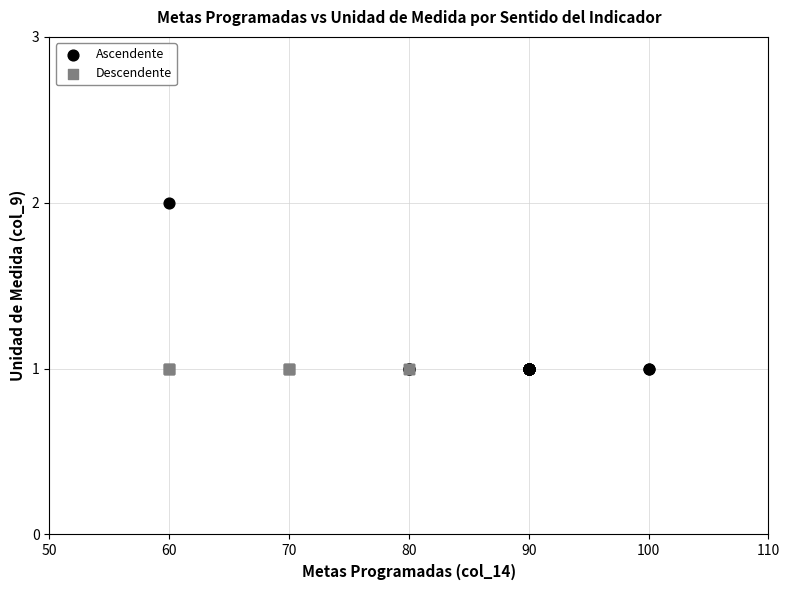

Which series reaches the maximum Y coordinate?

Ascendente